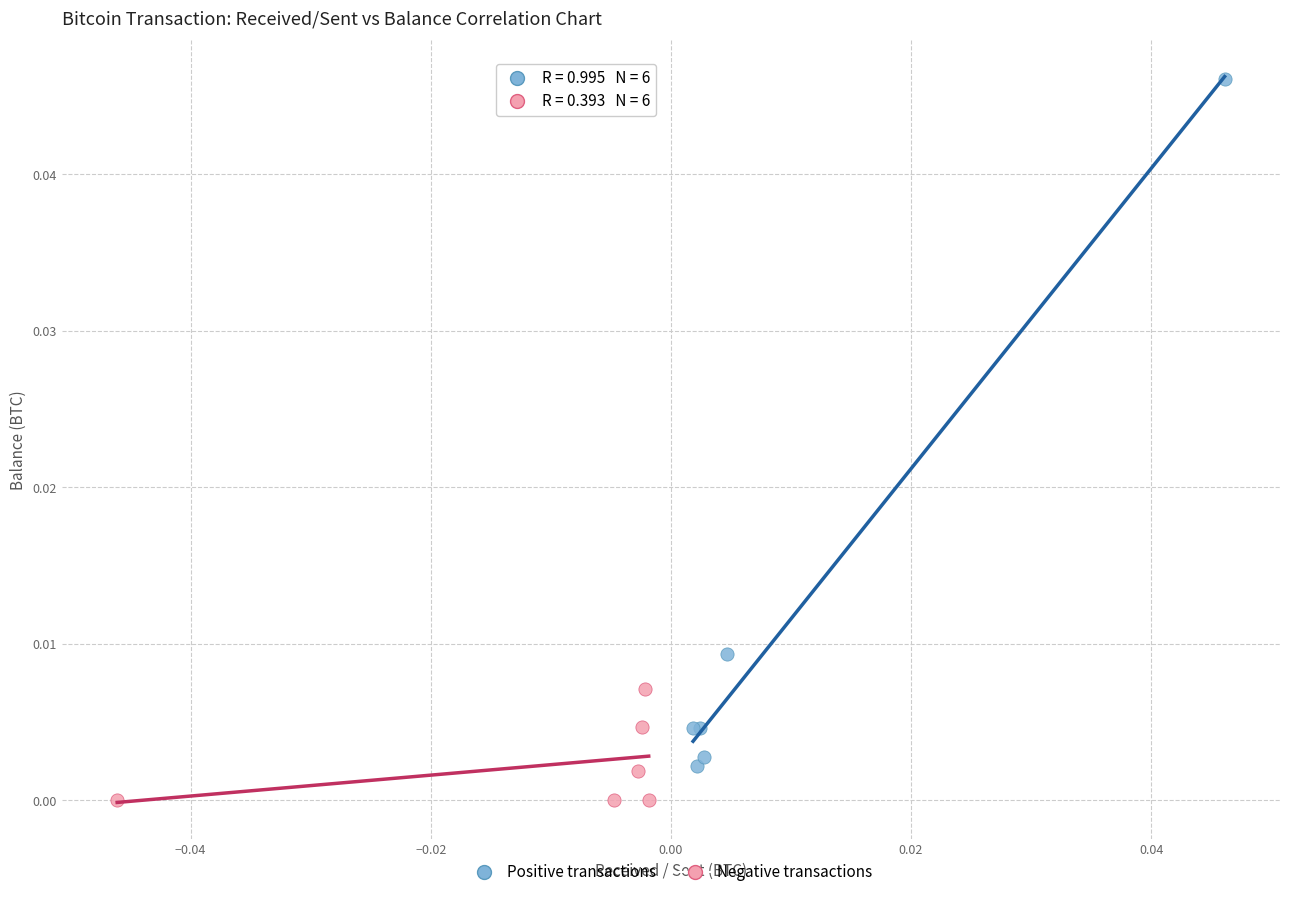

Which series reaches the minimum Y coordinate?

Negative transactions